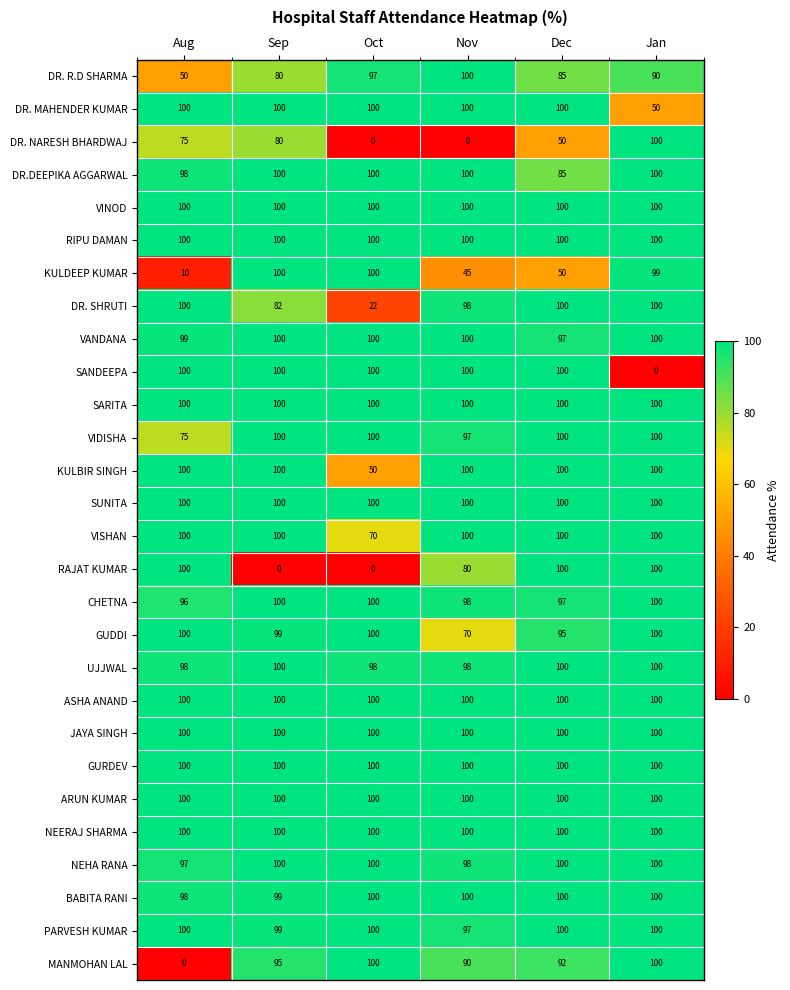

At how many categories does at least one series exceed 3?

6